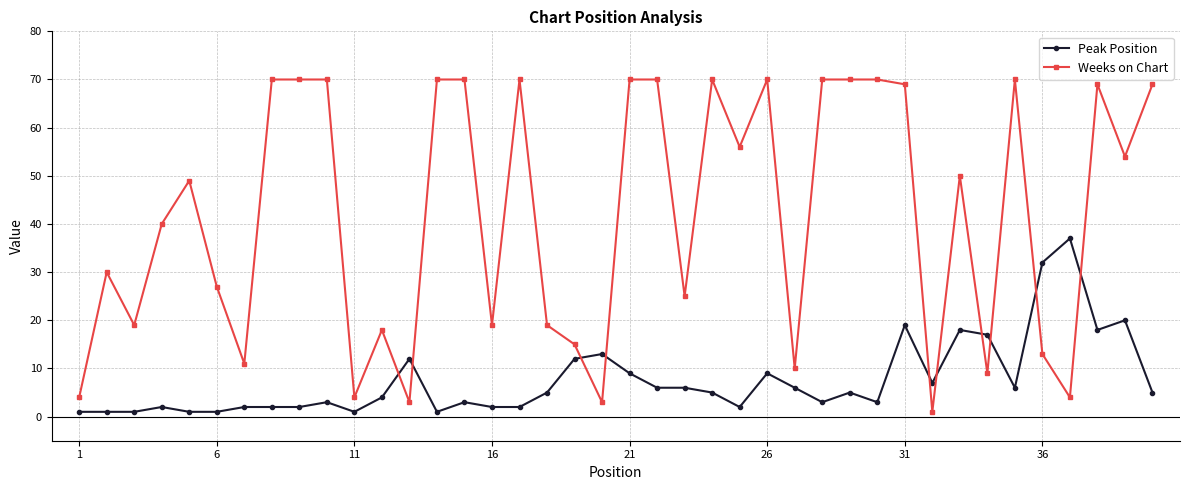

Which series has the widest spread of values?

Weeks on Chart